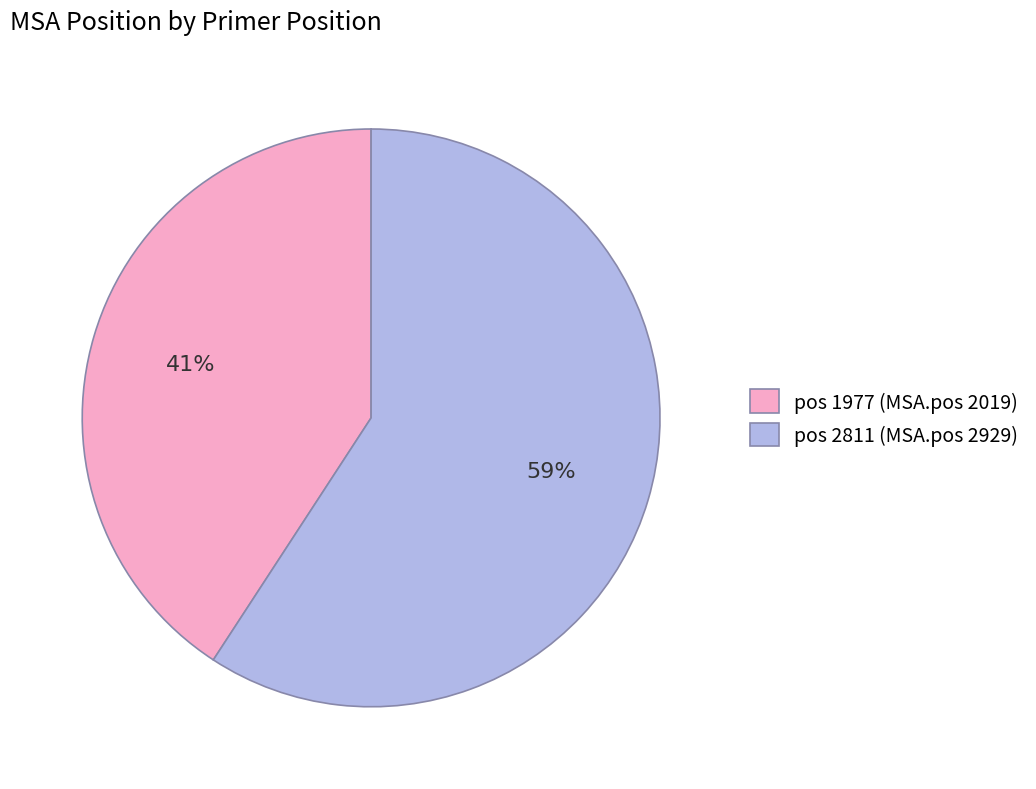

Is there any slice that represents more than half of the pie?

Yes